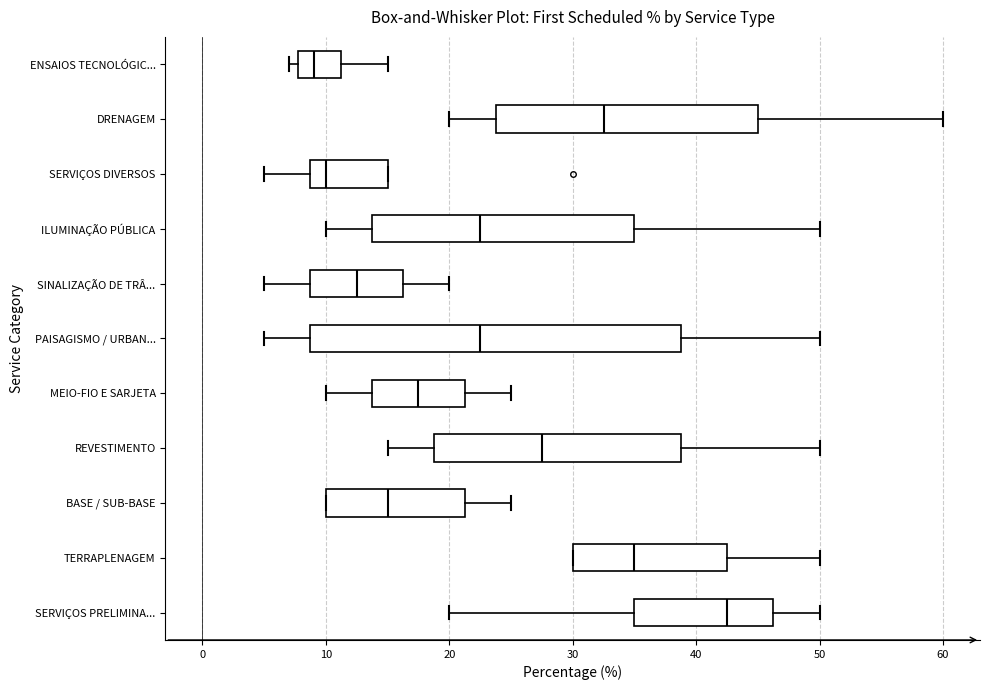

Reading bottom to top, read every box against the x-axis: the position of its median line, the range the box covers, and the ends of its whiskers. The values are not printed on the chart, so give them approximately, as read against the axis.

SERVIÇOS PRELIMINA...: median 43, box 35 to 46, whiskers 20 to 50
TERRAPLENAGEM: median 35, box 30 to 43, whiskers 30 to 50
BASE / SUB-BASE: median 15, box 10 to 21, whiskers 10 to 25
REVESTIMENTO: median 28, box 19 to 39, whiskers 15 to 50
MEIO-FIO E SARJETA: median 18, box 14 to 21, whiskers 10 to 25
PAISAGISMO / URBAN...: median 23, box 9 to 39, whiskers 5 to 50
SINALIZAÇÃO DE TRÂ...: median 13, box 9 to 16, whiskers 5 to 20
ILUMINAÇÃO PÚBLICA: median 23, box 14 to 35, whiskers 10 to 50
SERVIÇOS DIVERSOS: median 10, box 9 to 15, whiskers 5 to 15
DRENAGEM: median 33, box 24 to 45, whiskers 20 to 60
ENSAIOS TECNOLÓGIC...: median 9, box 8 to 11, whiskers 7 to 15